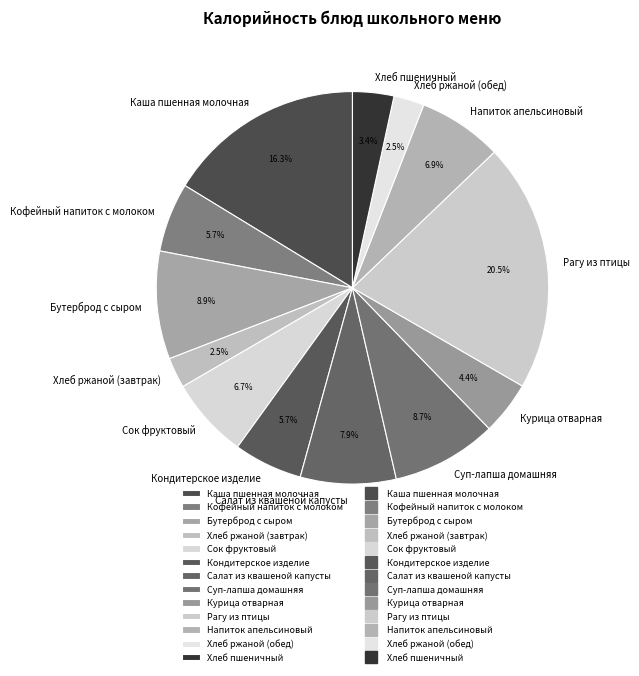

What percentage is NOT represented by Хлеб пшеничный?

96.6%